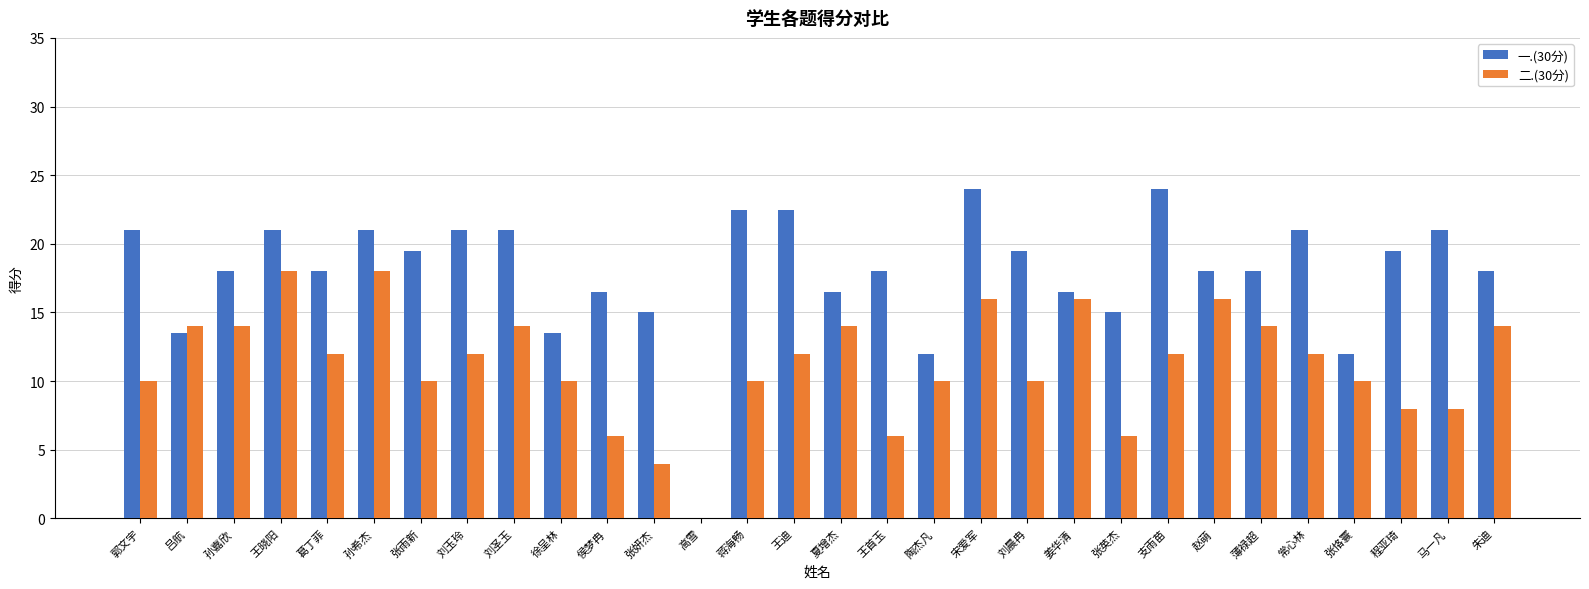

Where does the 一.(30分) series first go above 18?

郭文宇